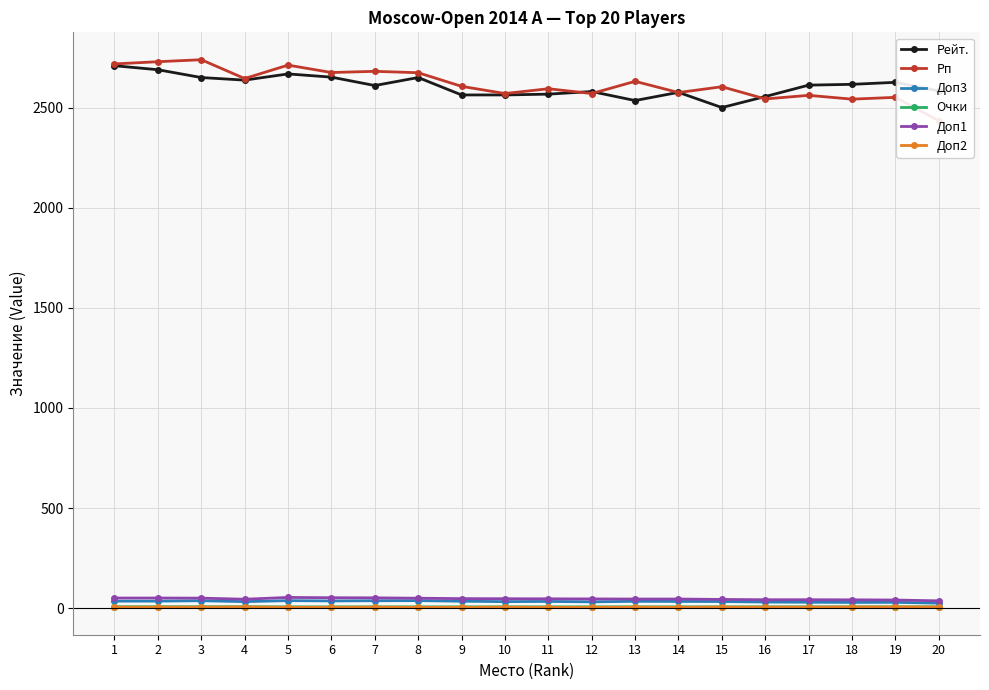

Reading right to left, list all the values displayed in this chart.

Рейт.: 20=2584.0	19=2627.0	18=2617.0	17=2613.0	16=2556.0	15=2501.0	14=2577.0	13=2536.0	12=2581.0	11=2568.0	10=2564.0	9=2564.0	8=2651.0	7=2611.0	6=2653.0	5=2669.0	4=2638.0	3=2651.0	2=2690.0	1=2710.0
Рп: 20=2435.0	19=2552.0	18=2543.0	17=2562.0	16=2544.0	15=2605.0	14=2576.0	13=2632.0	12=2571.0	11=2595.0	10=2571.0	9=2607.0	8=2675.0	7=2682.0	6=2676.0	5=2713.0	4=2646.0	3=2740.0	2=2730.0	1=2719.0
Доп3: 20=25.0	19=29.0	18=28.5	17=29.5	16=30.5	15=33.0	14=33.5	13=34.0	12=31.5	11=33.5	10=32.5	9=34.5	8=37.5	7=37.0	6=36.0	5=37.5	4=32.5	3=37.0	2=35.0	1=35.0
Очки: 20=6.5	19=6.5	18=6.5	17=6.5	16=6.5	15=6.5	14=6.5	13=6.5	12=6.5	11=6.5	10=6.5	9=6.5	8=6.5	7=6.5	6=6.5	5=6.5	4=7.0	3=7.0	2=7.0	1=7.0
Доп1: 20=36.5	19=40.5	18=41.5	17=42.0	16=42.0	15=43.5	14=45.5	13=45.5	12=46.0	11=46.5	10=47.0	9=47.5	8=49.5	7=51.5	6=52.0	5=53.5	4=44.5	3=50.0	2=50.5	1=50.5
Доп2: 20=6.0	19=6.0	18=6.0	17=5.0	16=5.0	15=5.0	14=4.0	13=5.0	12=4.0	11=4.0	10=5.0	9=4.0	8=4.0	7=5.0	6=4.0	5=4.0	4=6.0	3=5.0	2=5.0	1=5.0